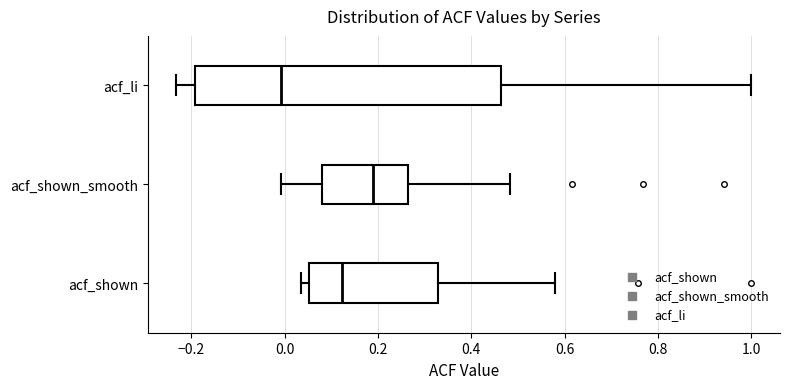

Reading bottom to top, transcribe this box plot: for each box, give where its median line is, the range the box spans, and where its two whiskers end, as read against the x-axis. The values are not printed on the chart, so give them approximately, as read against the axis.

acf_shown: median 0.12, box 0.06 to 0.32, whiskers 0.04 to 0.58
acf_shown_smooth: median 0.20, box 0.08 to 0.26, whiskers 0.00 to 0.48
acf_li: median 0.00, box -0.20 to 0.46, whiskers -0.24 to 1.00